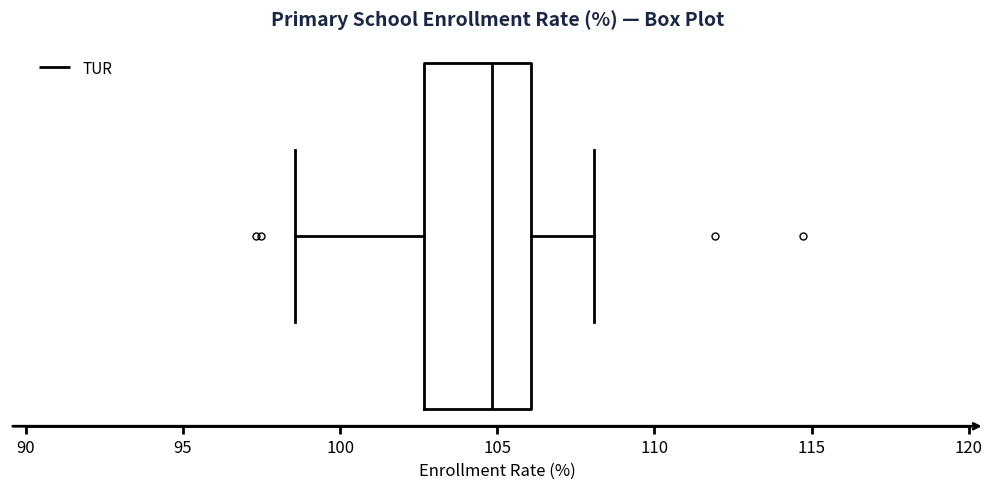

Transcribe this box plot: give where the median line is, the range the box spans, and where the two whiskers end, as read against the x-axis. The values are not printed on the chart, so give them approximately, as read against the axis.

median 105.0, box 102.5 to 106.0, whiskers 98.5 to 108.0